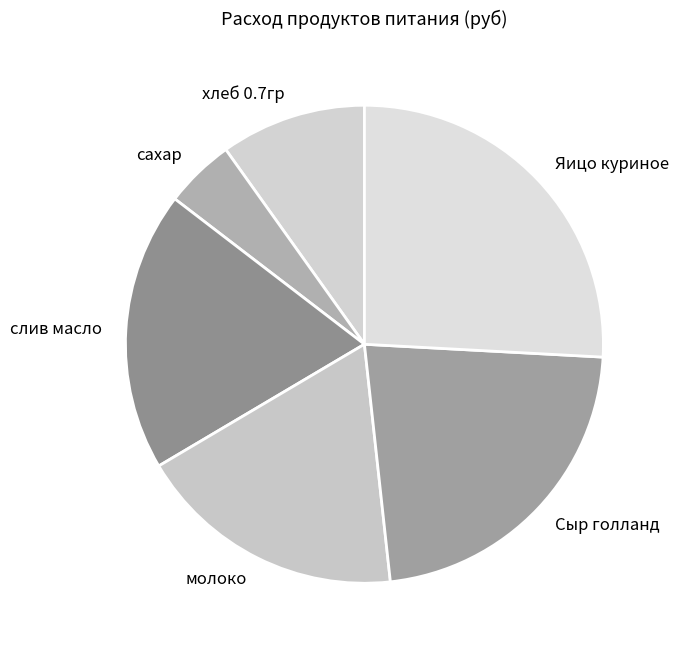

Rank the categories by value from highest to lowest.

Яицо куриное, Сыр голланд, слив масло, молоко, хлеб 0.7гр, сахар